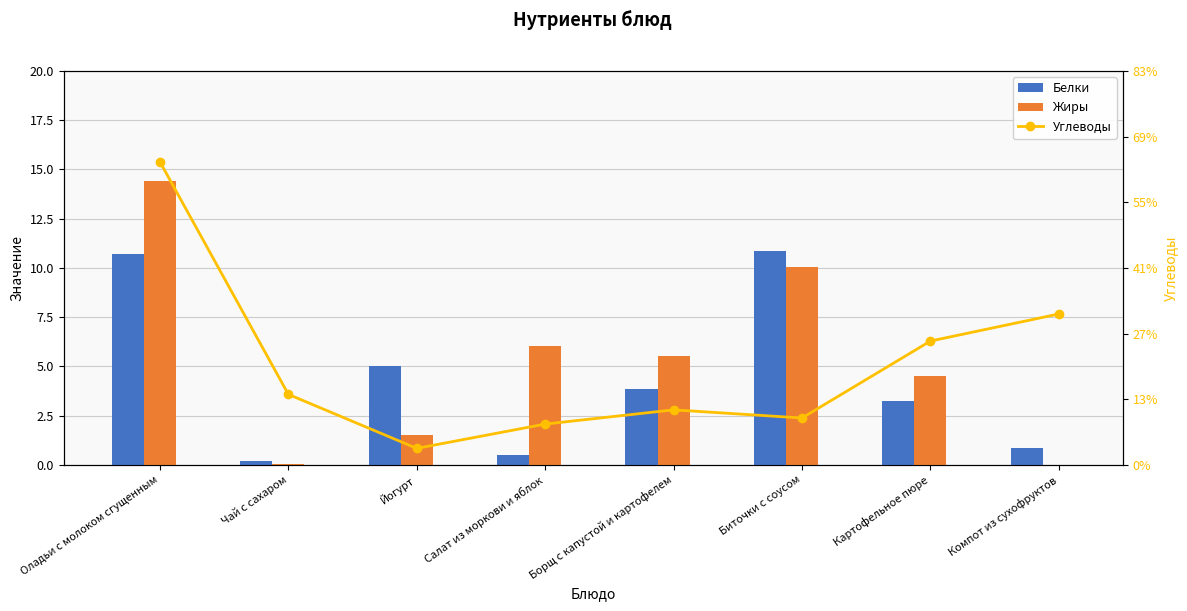

What is the highest value of the Белки series?

10.8